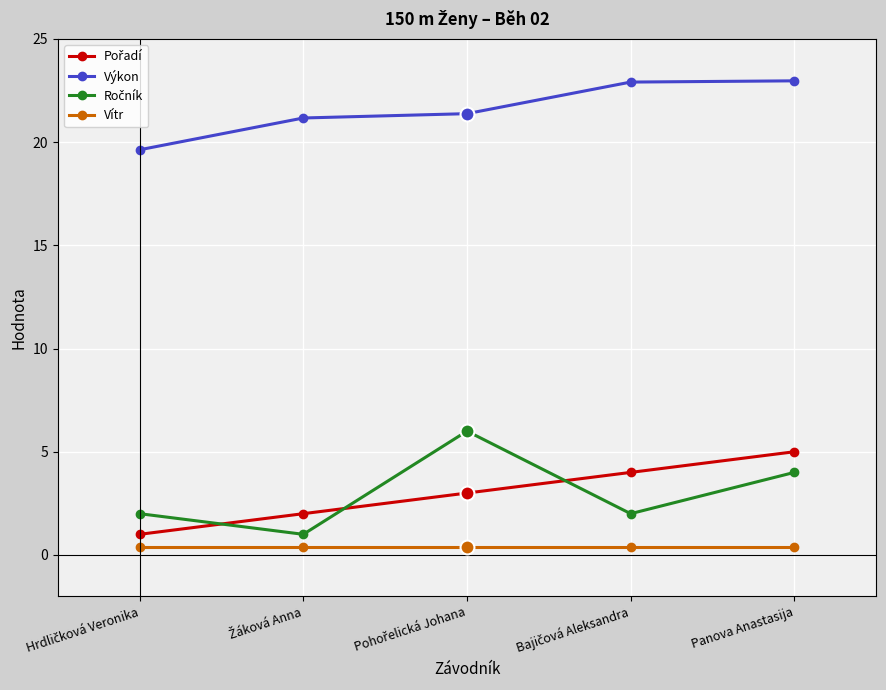

What is the average value of the Výkon series?

21.6